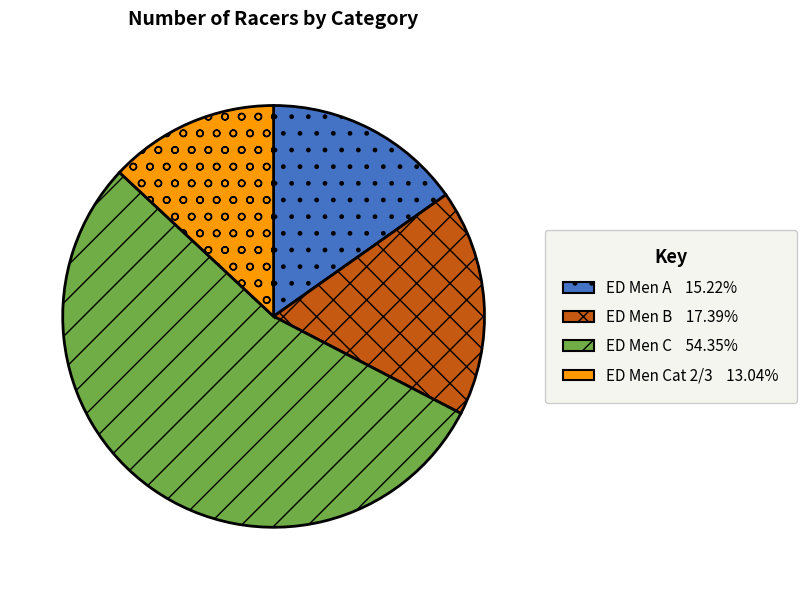

Is there any slice that represents more than half of the pie?

Yes